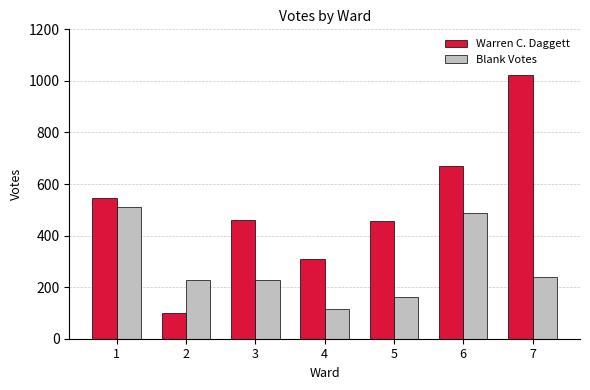

Where does the Warren C. Daggett series first go above 462?

1